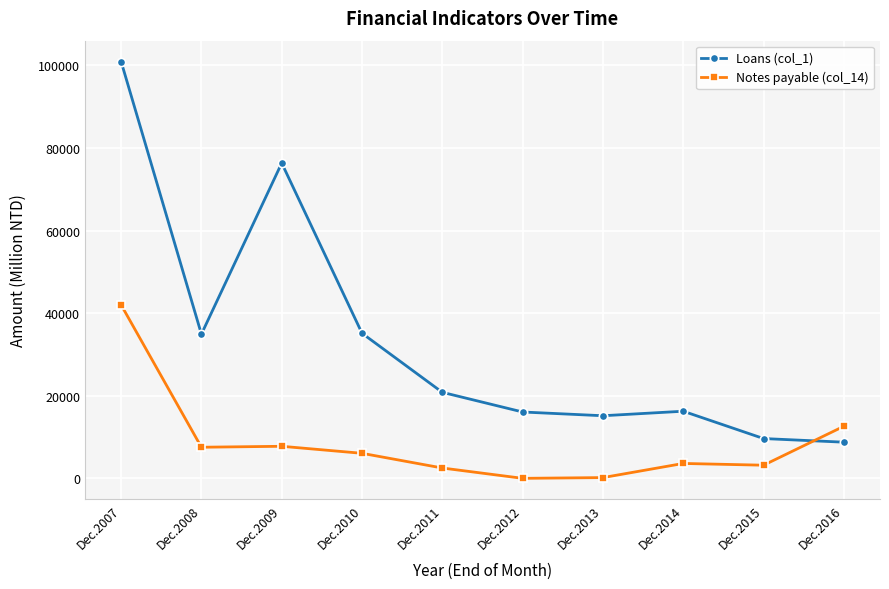

Which series has the largest total across all categories?

Loans (col_1)